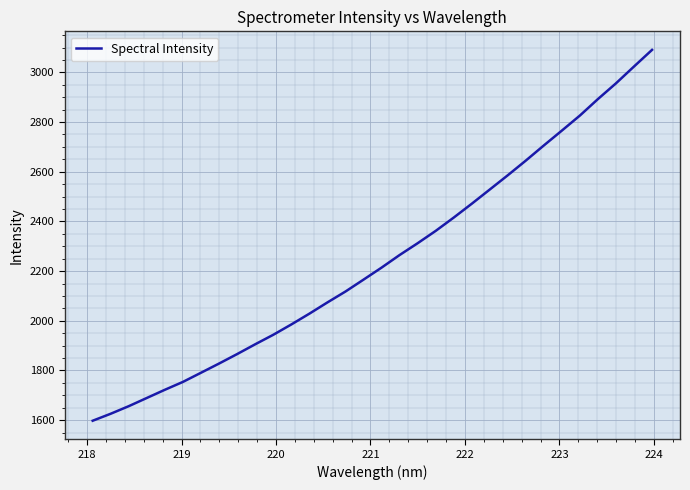

What is the greatest value displayed?

3090.7